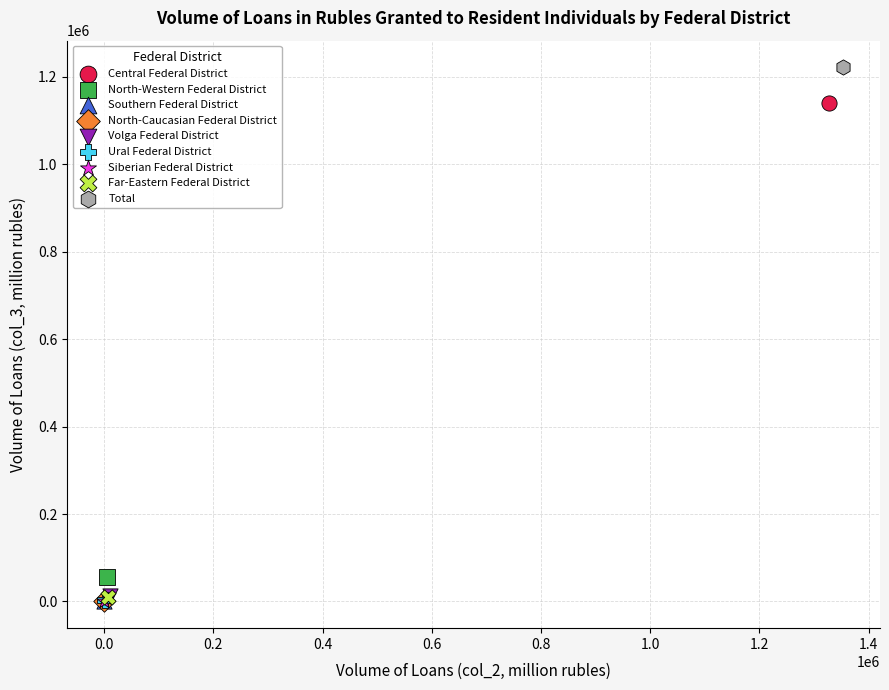

What are all the series names shown in the legend?

Central Federal District, North-Western Federal District, Southern Federal District, North-Caucasian Federal District, Volga Federal District, Ural Federal District, Siberian Federal District, Far-Eastern Federal District, Total